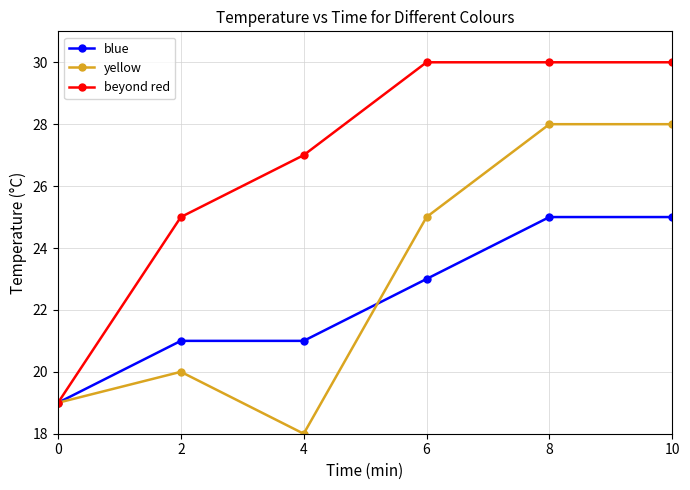

What are all the series names shown in the legend?

blue, yellow, beyond red